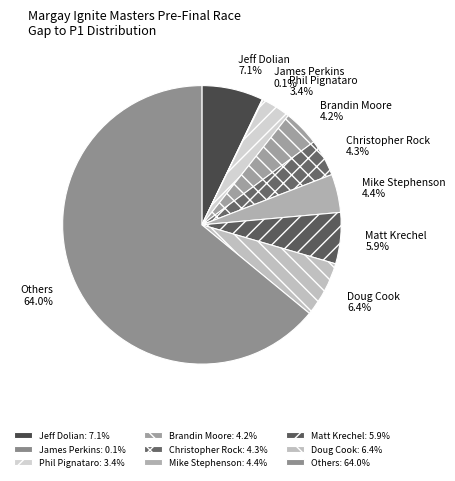

Which has a higher value, Christopher Rock or Jeff Dolian?

Jeff Dolian